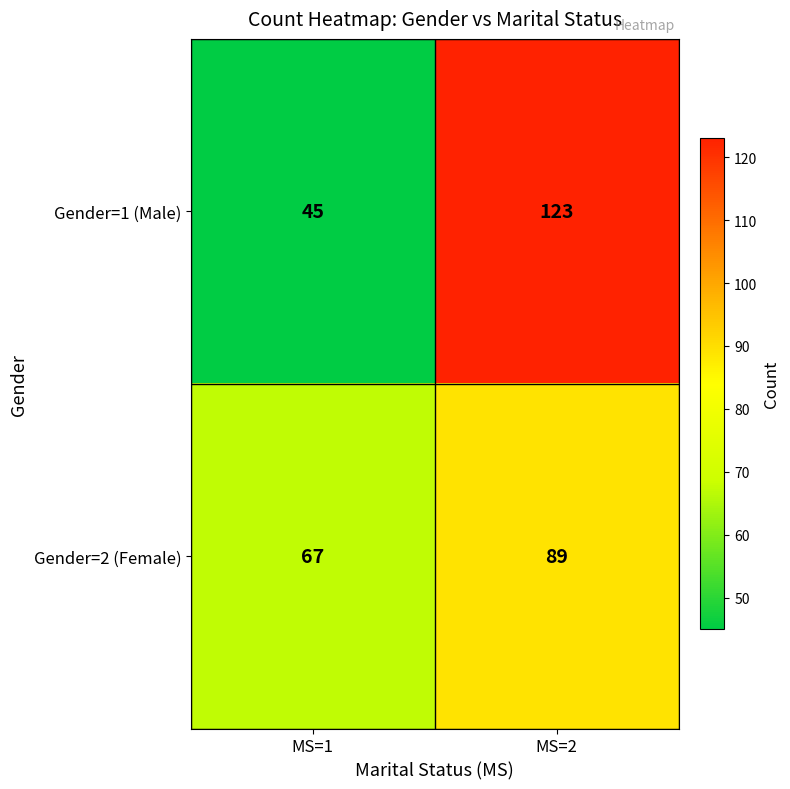

List the series in order of their overall mean, lowest first.

Gender=2 (Female), Gender=1 (Male)